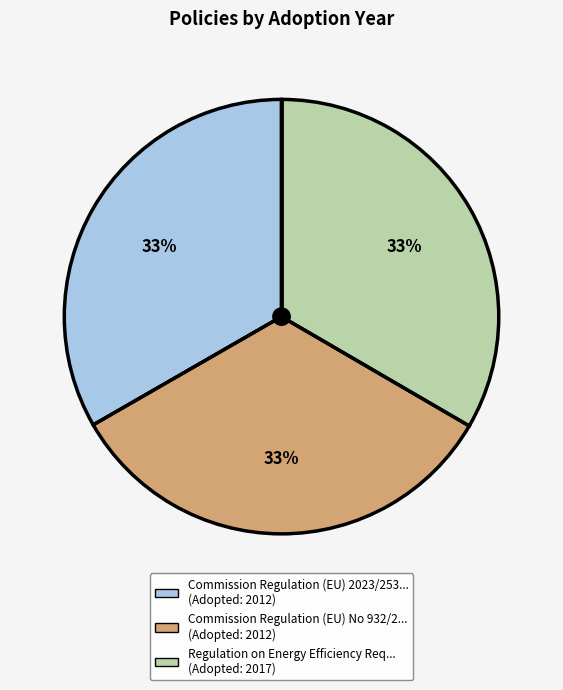

To the nearest percent, what is the average slice percentage?

33%